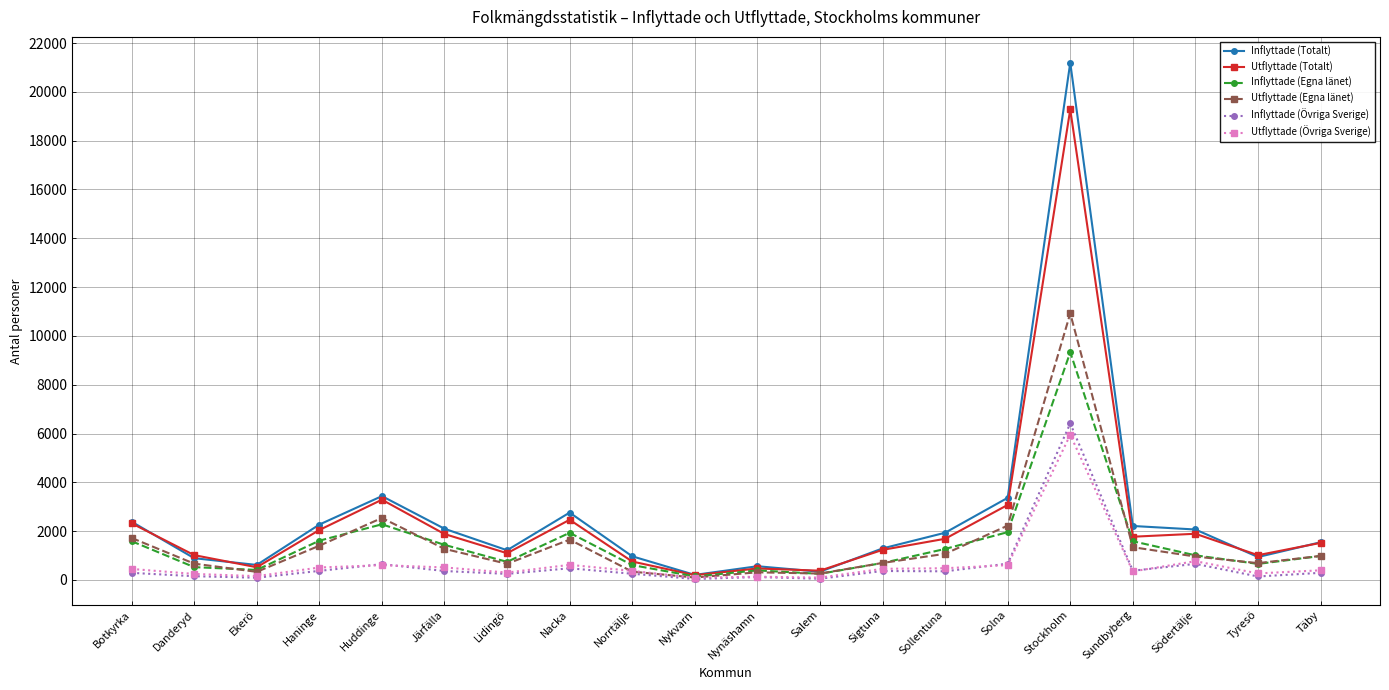

Where is the first local maximum for Inflyttade (Egna länet)?

Huddinge